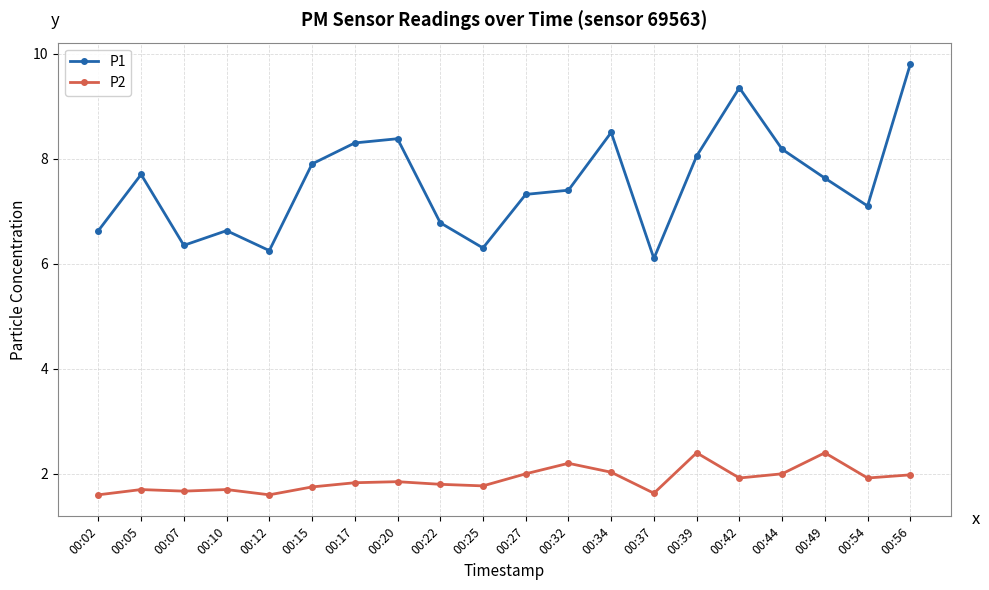

True or false: P2 and P1 intersect in this chart.

False